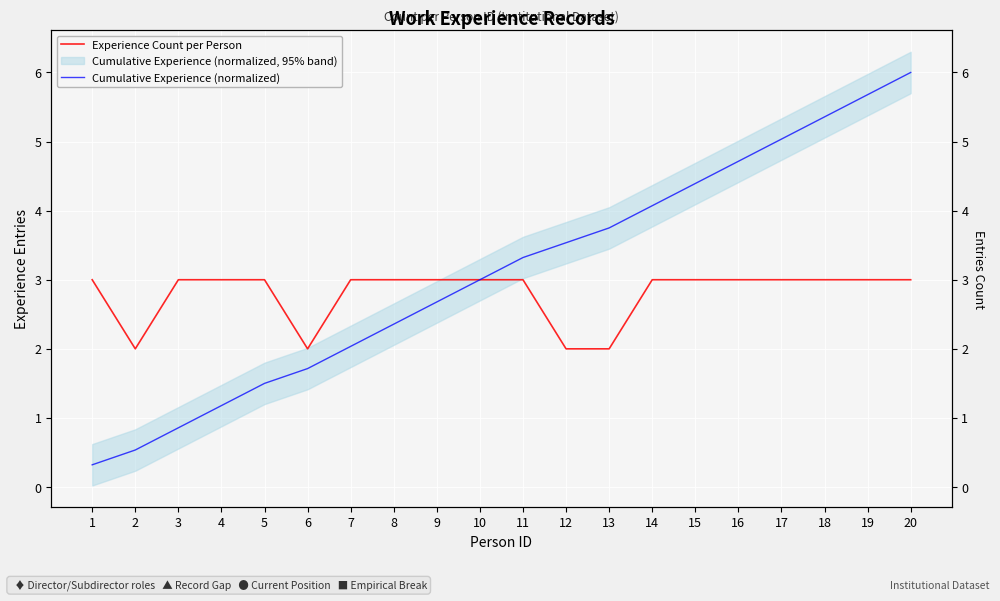

True or false: Experience Count per Person and Cumulative Experience (normalized) cross at least once.

False